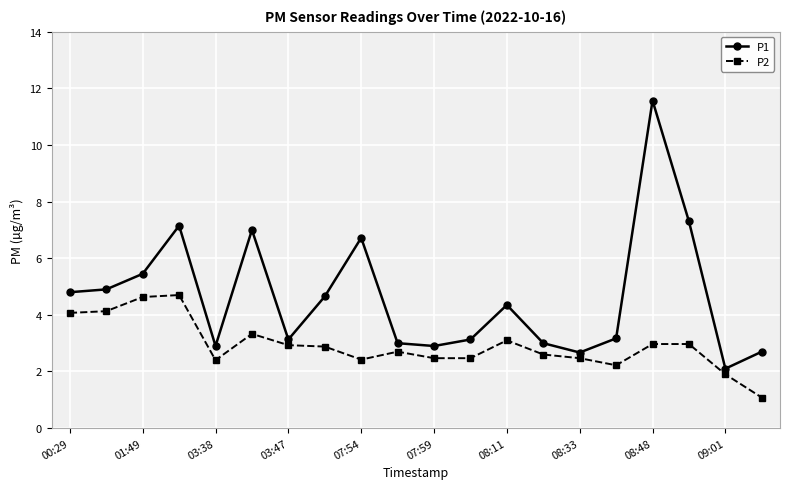

What is the value of the P2 point at the 11th from the left?

2.5